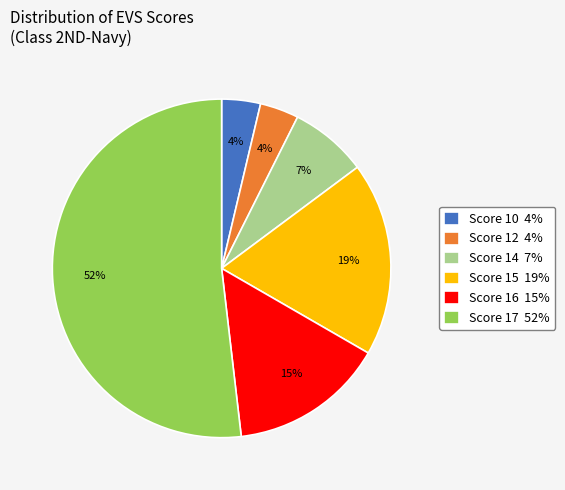

Is there a majority slice in this chart?

Yes